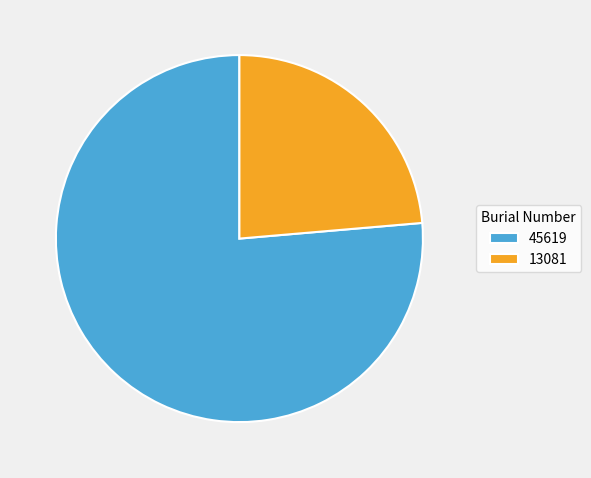

Between 13081 and 45619, which is larger?

45619